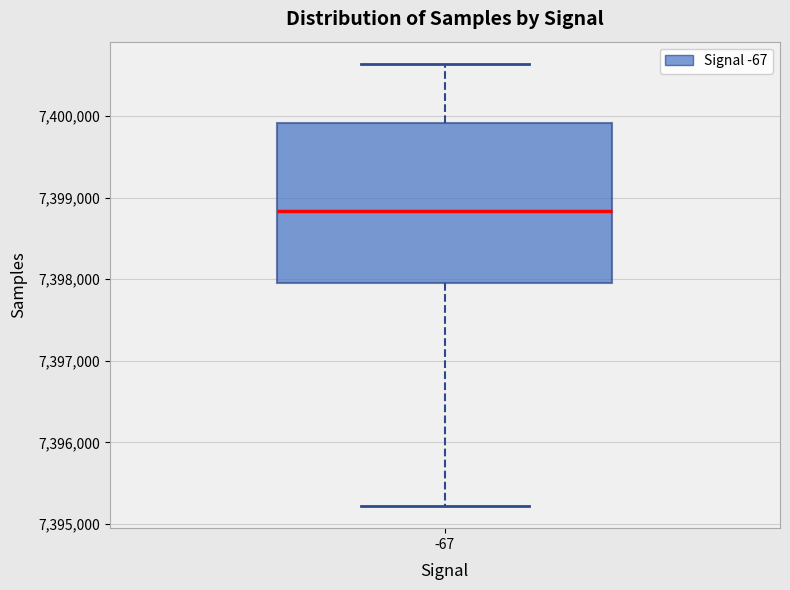

Read this box plot against the y-axis: the position of the median line, the range covered by the box, and the ends of both whiskers. The values are not printed on the chart, so give them approximately, as read against the axis.

median 7398800, box 7398000 to 7399900, whiskers 7395200 to 7400600